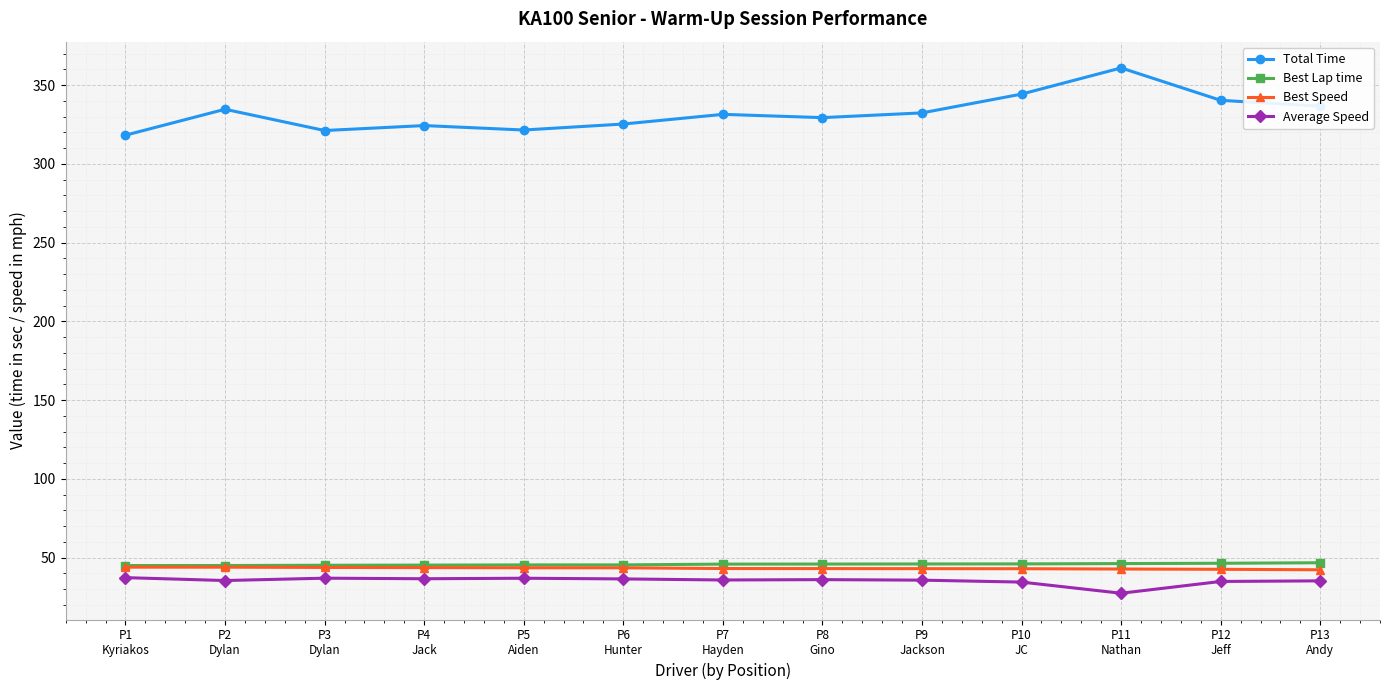

What is the highest value of the Best Lap time series?

46.8